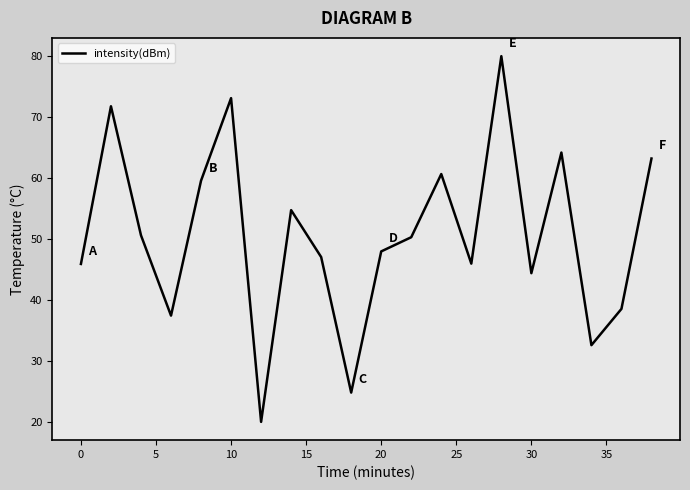

What is the smallest value displayed?

20.0